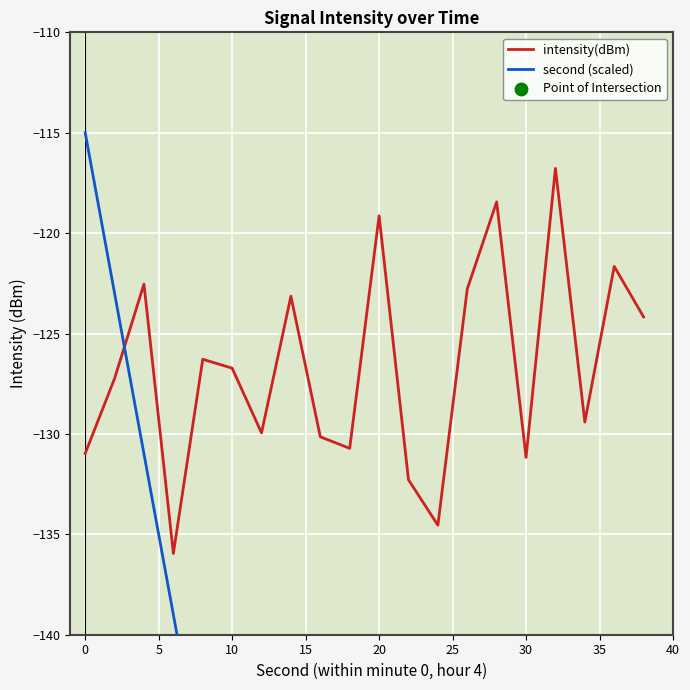

What is the lowest value of the intensity(dBm) series?

-136.0